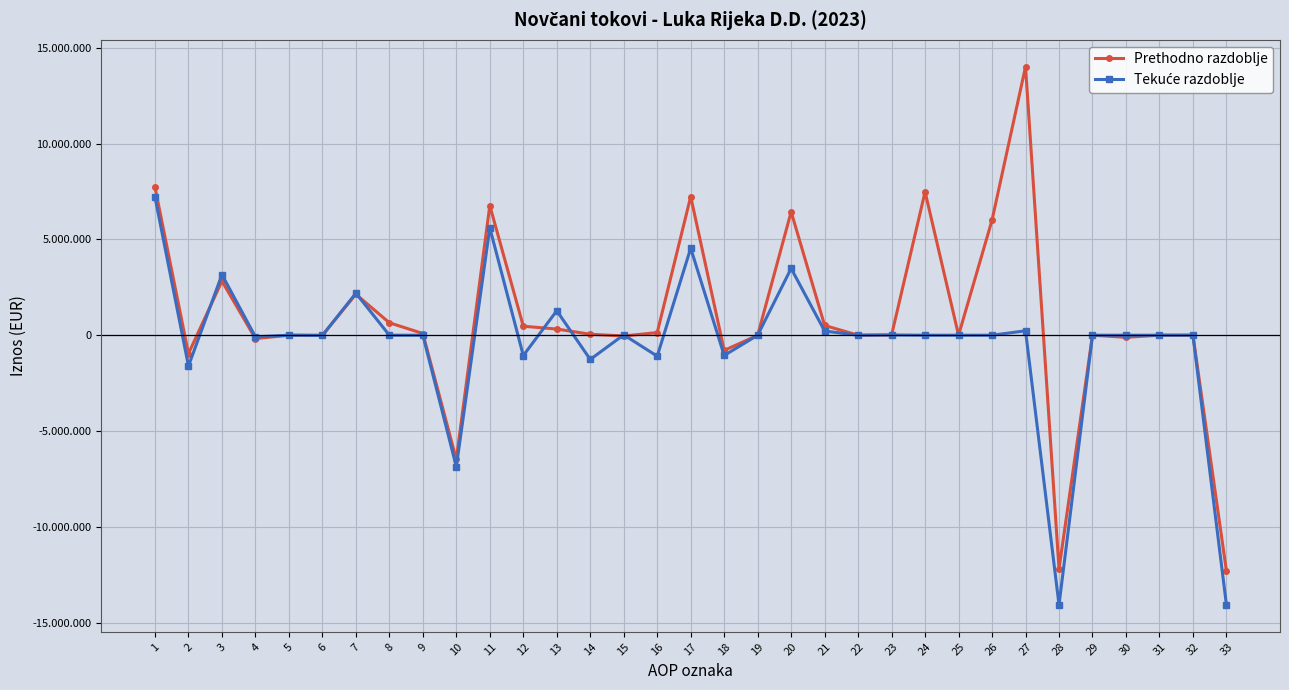

How many interior local peaks does the Prethodno razdoblje series have?

9